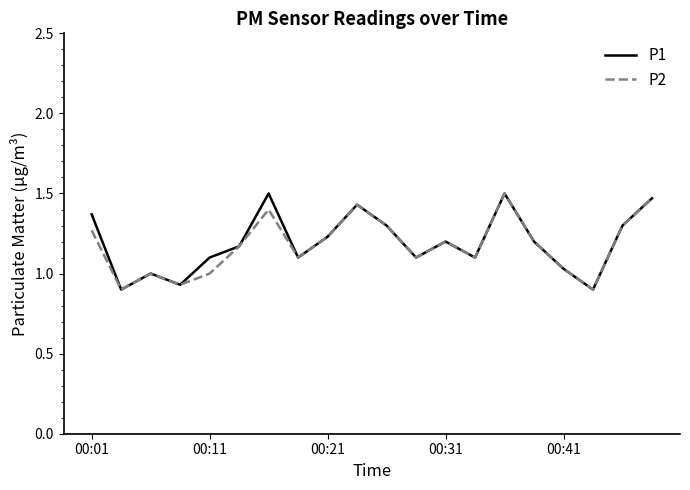

What are all the series names shown in the legend?

P1, P2